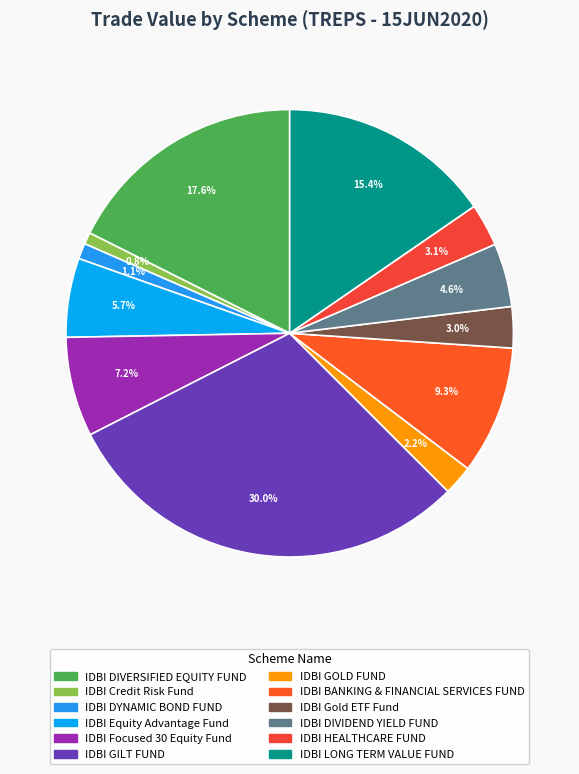

Which slice is the largest?

IDBI GILT FUND